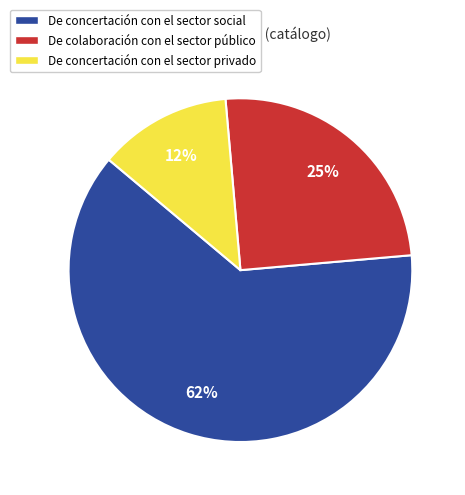

Is there any slice that represents more than half of the pie?

Yes